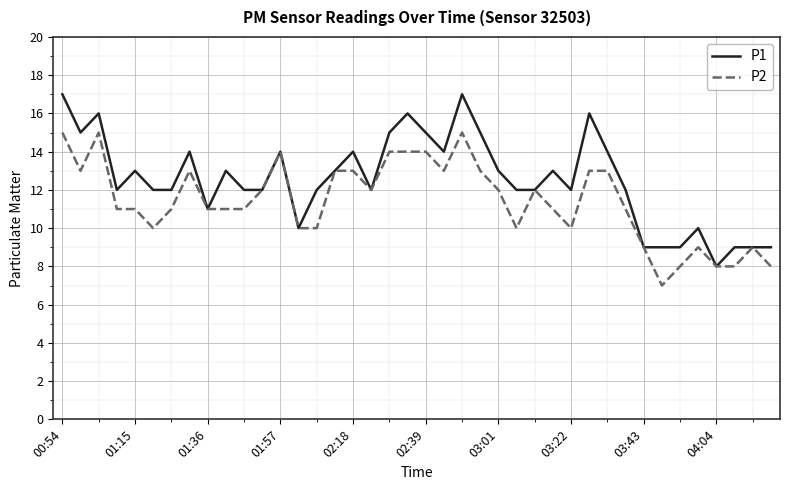

What is the minimum value for P2?

7